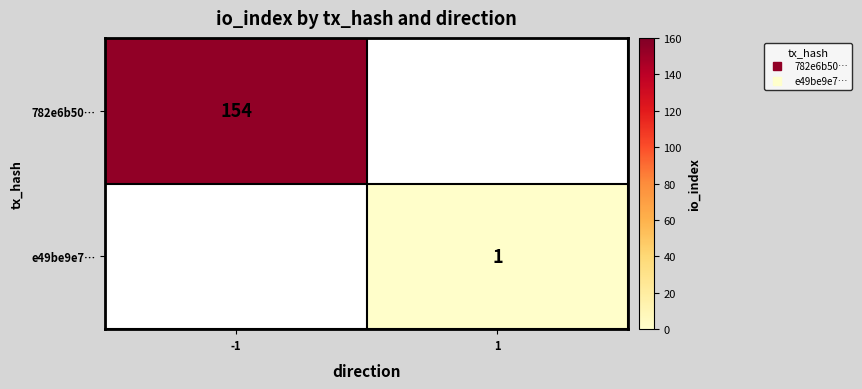

What is the minimum value for 782e6b50…?

154.0